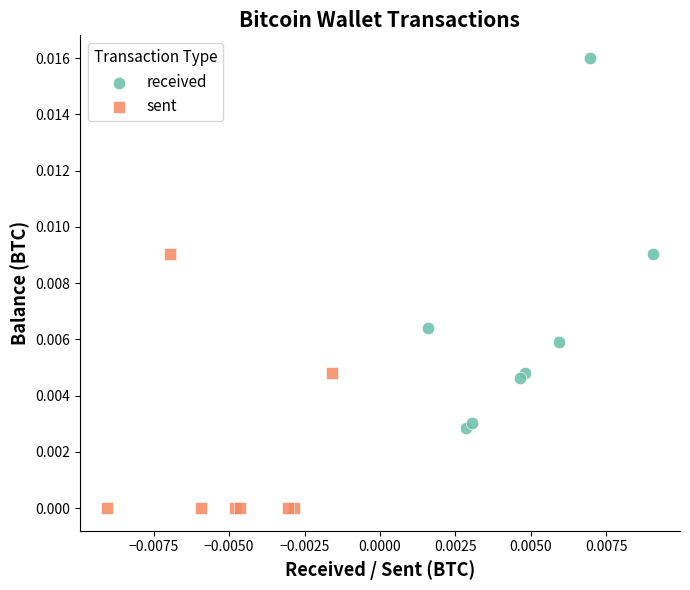

Which series contains the highest Y value?

received